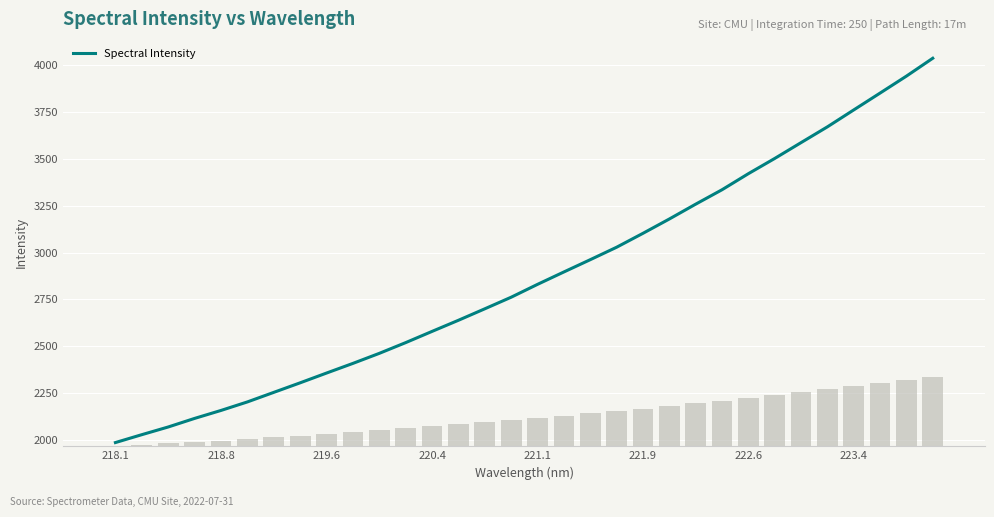

What is the minimum value shown in the chart?

1986.3